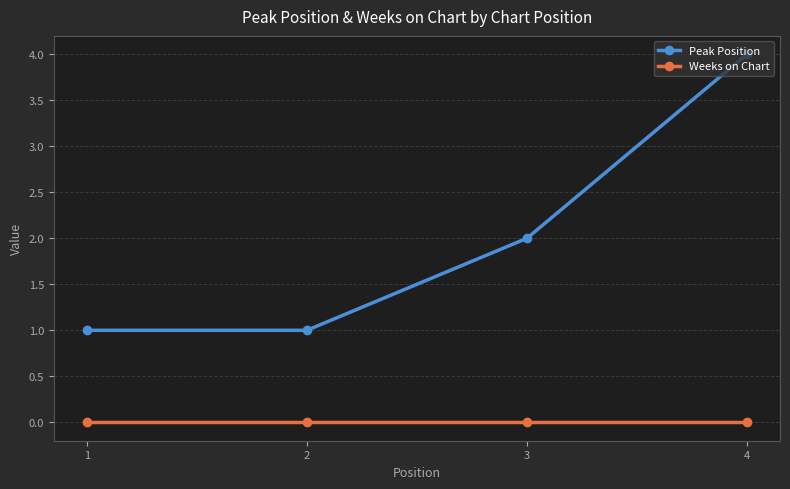

The Peak Position series shows 2 at 1. True or false?

False